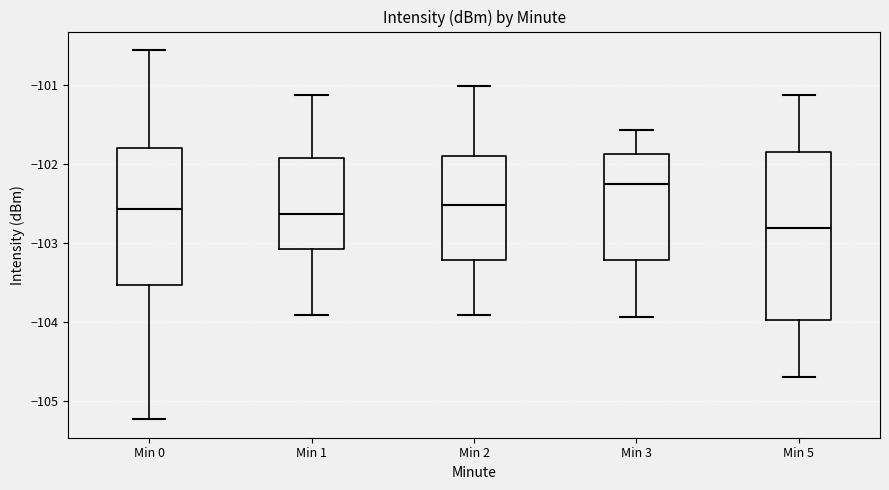

Where does the upper whisker of the box for Min 1 end on the y-axis? The values are not printed on the chart, so give them approximately, as read against the axis.

-101.1